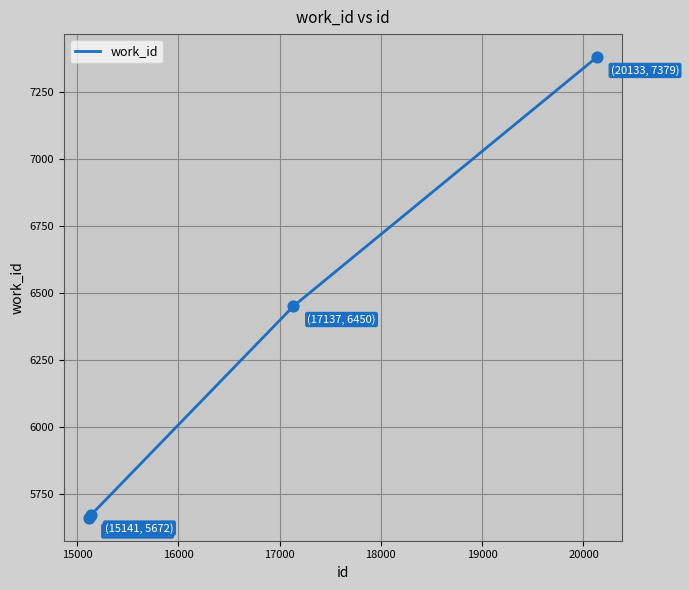

True or false: the data has more than 0 interior local peaks.

False